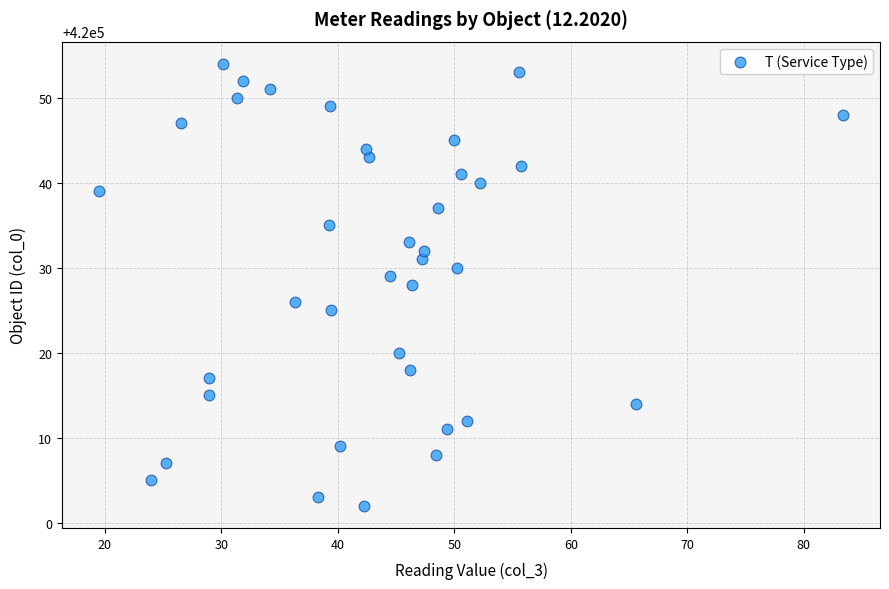

What is the range of Y values (max minus min)?

52